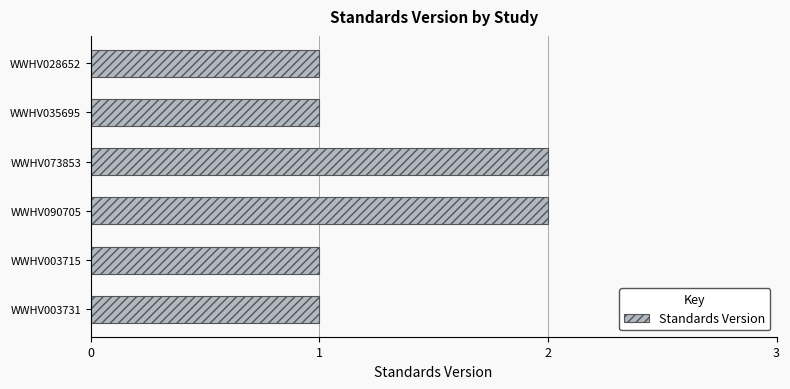

Is it true that the value at WWHV003715 is 1?

True